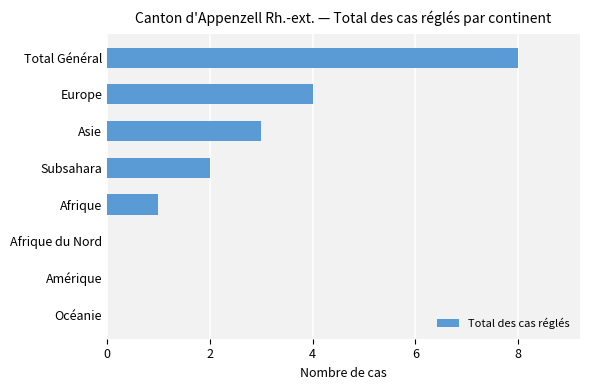

Count the number of data series in this chart.

1